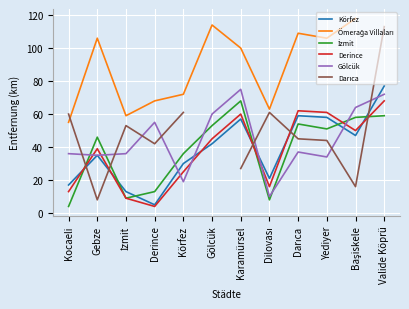

What is the label of the 2nd point from the right?

Başiskele